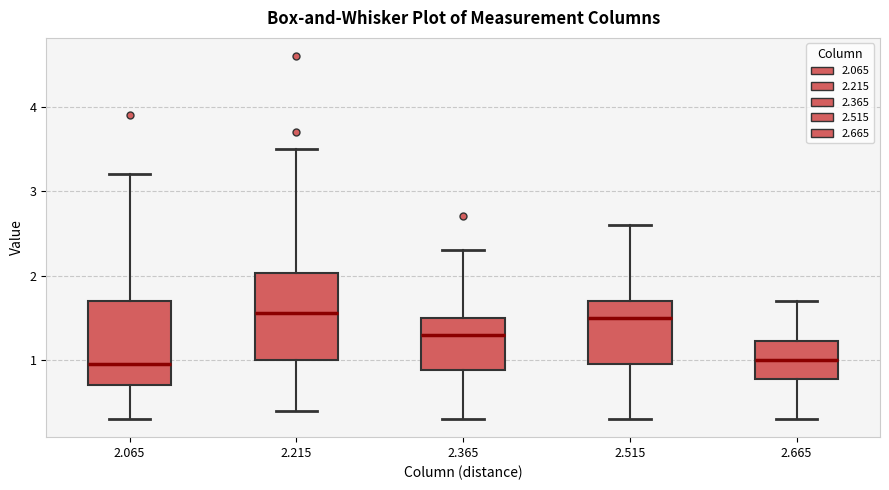

Reading left to right, read every box against the y-axis: the position of its median line, the range the box covers, and the ends of its whiskers. The values are not printed on the chart, so give them approximately, as read against the axis.

2.065: median 1.0, box 0.7 to 1.7, whiskers 0.3 to 3.2
2.215: median 1.6, box 1.0 to 2.0, whiskers 0.4 to 3.5
2.365: median 1.3, box 0.9 to 1.5, whiskers 0.3 to 2.3
2.515: median 1.5, box 1.0 to 1.7, whiskers 0.3 to 2.6
2.665: median 1.0, box 0.8 to 1.2, whiskers 0.3 to 1.7